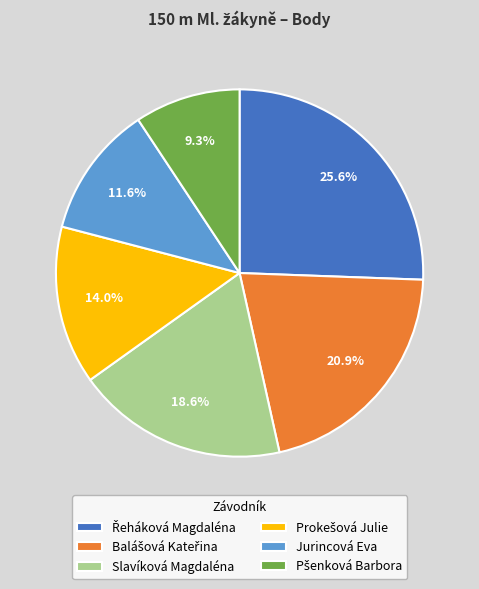

Is there any slice that represents more than half of the pie?

No